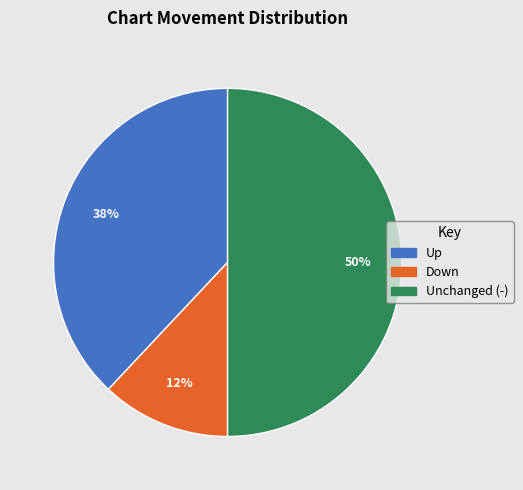

To the nearest percent, what is the difference between the largest and smallest slice percentages?

38%